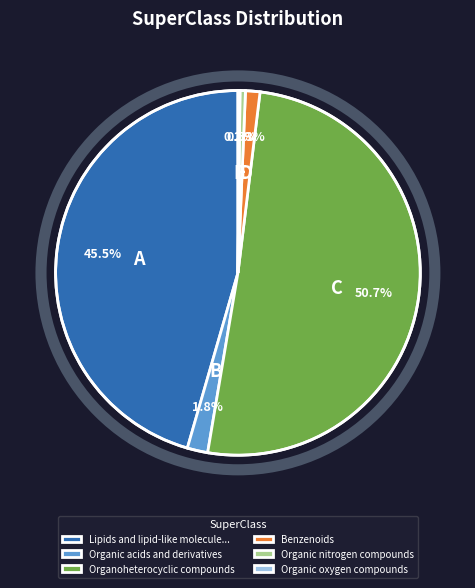

To the nearest percent, what portion does Organic acids and derivatives represent?

2%